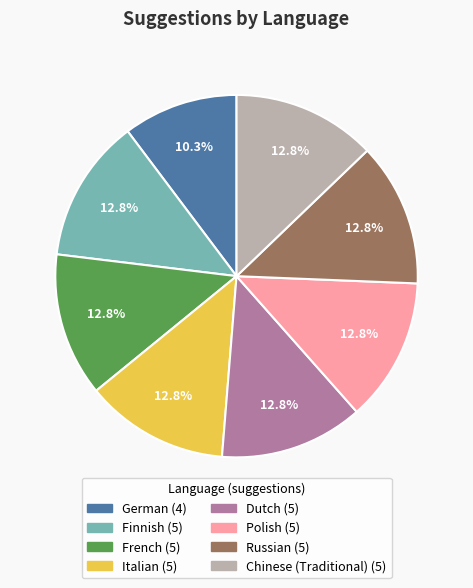

Is there any slice that represents more than half of the pie?

No